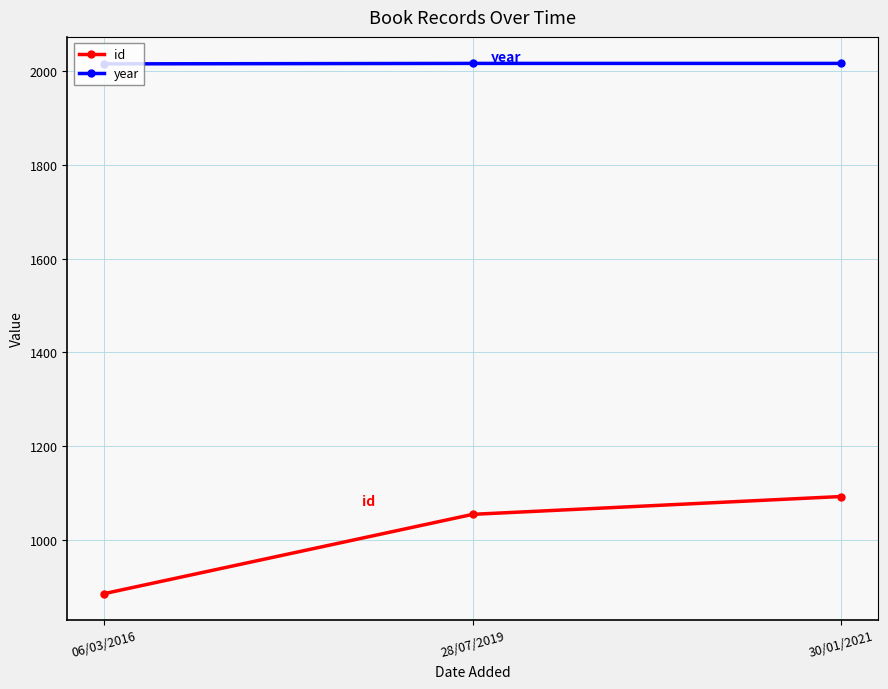

What is the difference between the maximum and minimum values in the id series?

207